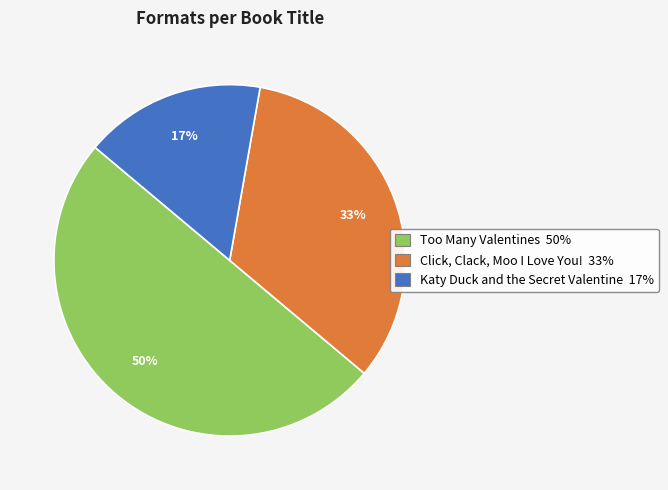

How many slices are in this pie chart?

3